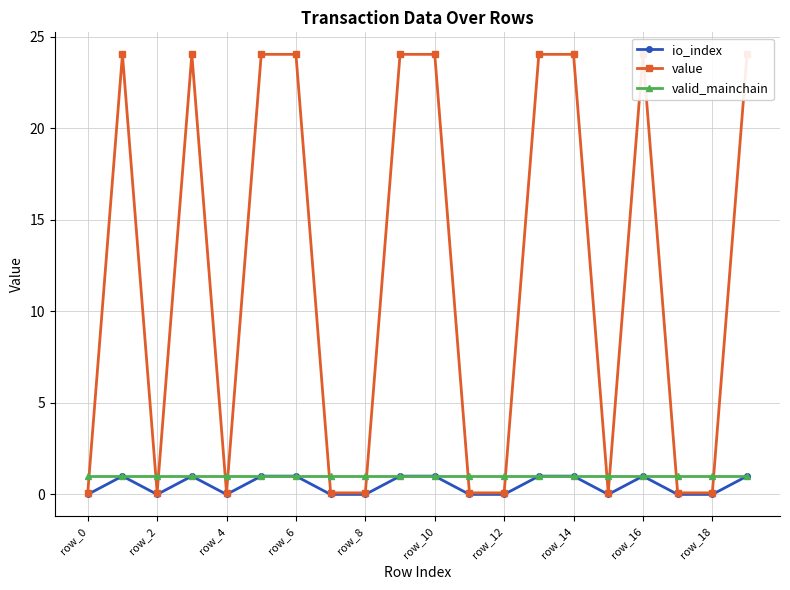

True or false: valid_mainchain has more than 1 interior local peaks.

False